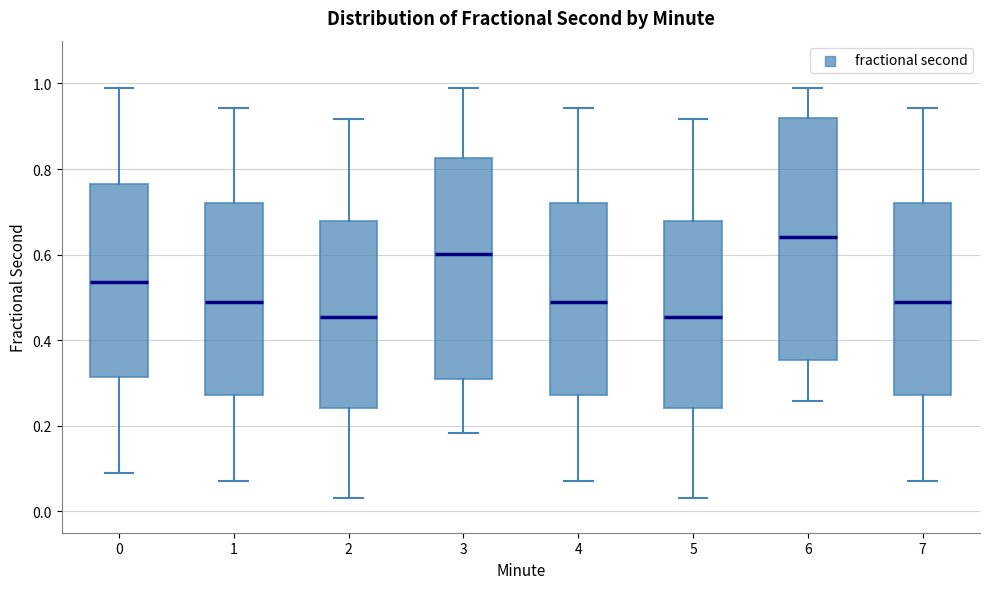

Comparing the boxes themselves (not the whiskers), which one is the tallest?

6